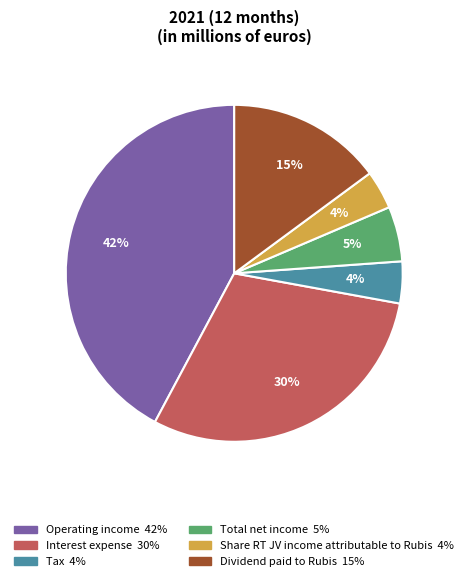

Do Operating income and Share RT JV income attributable to Rubis together represent more than half of the pie?

No